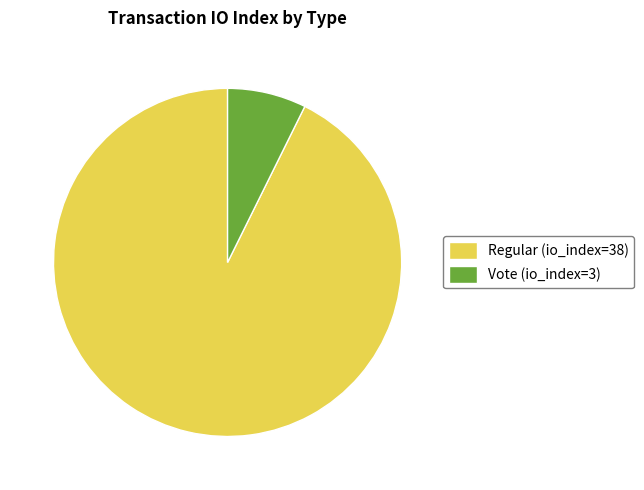

Is it true that Vote (io_index=3) is 15% of the pie?

False